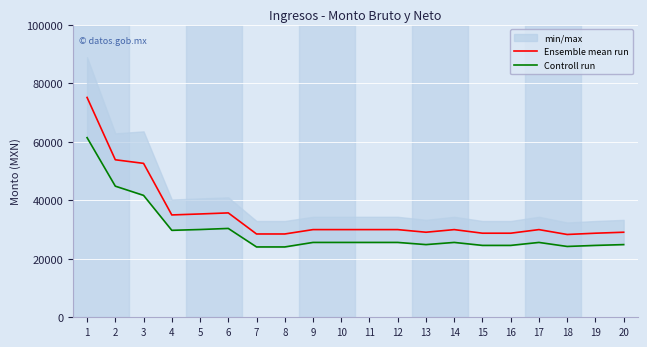

What is the value of the Controll run point at the 3rd from the left?

41675.7